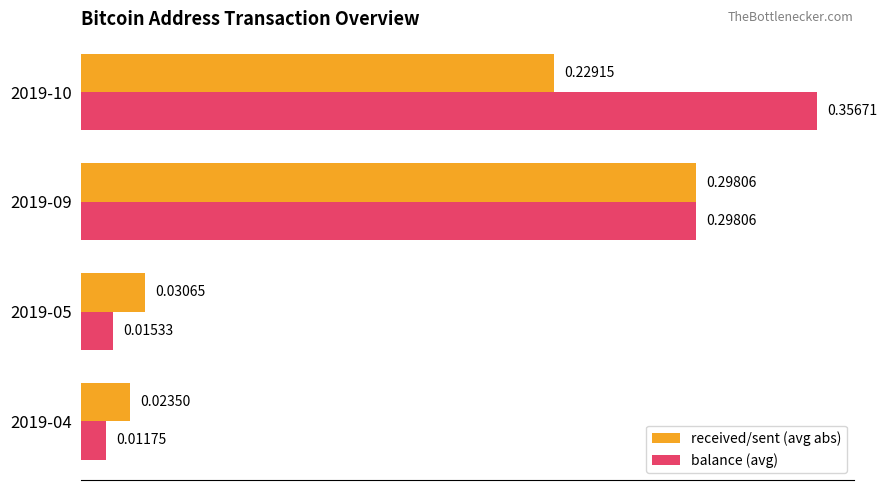

List the series in order of their peak value, lowest first.

received/sent (avg abs), balance (avg)